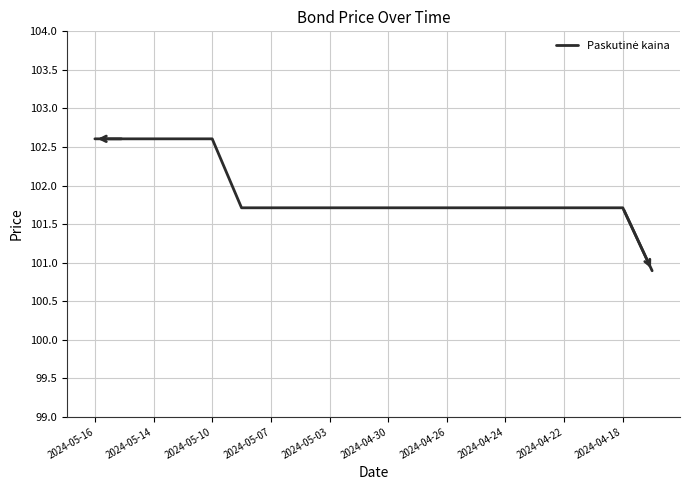

What is the difference between the maximum and minimum values?

1.7